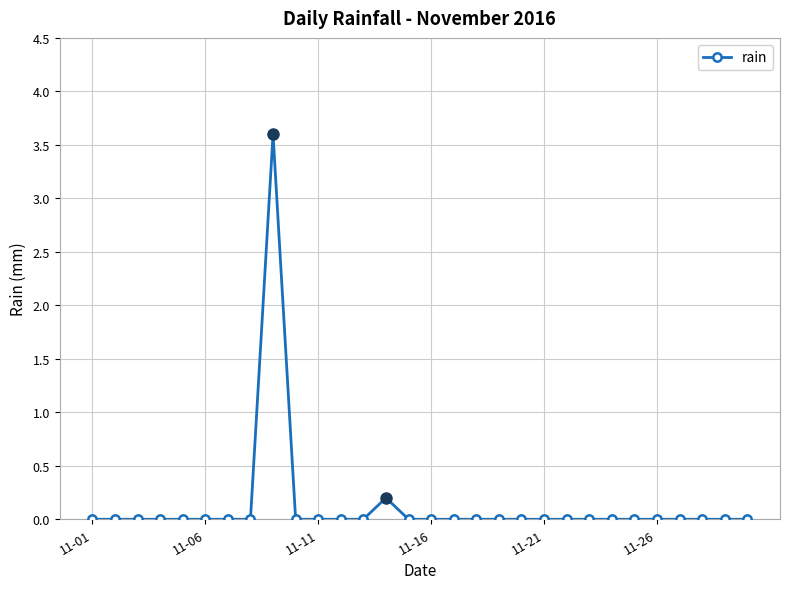

True or false: the data has more than 1 interior local peaks.

True